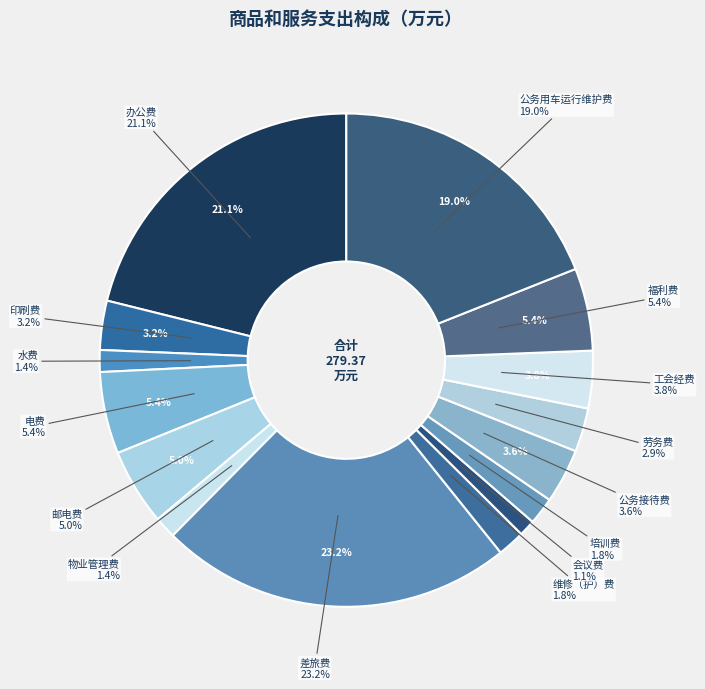

The 工会经费 slice represents 1% of the pie. True or false?

False